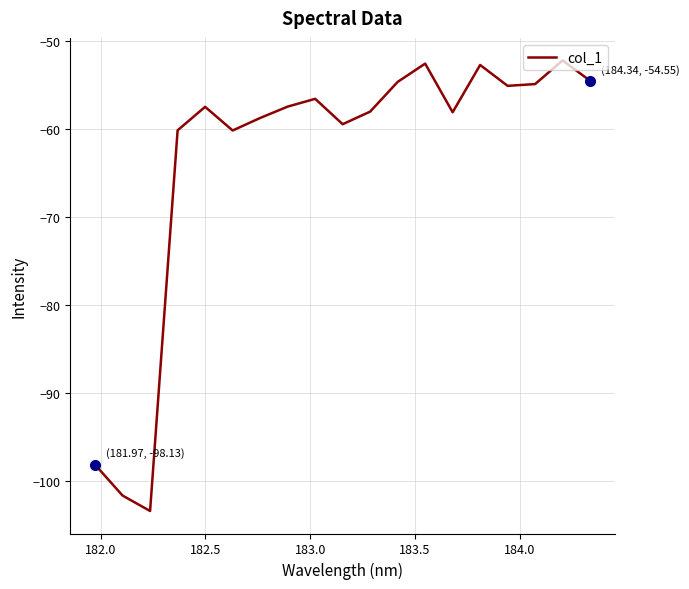

What is the difference between the maximum and minimum values?

51.1